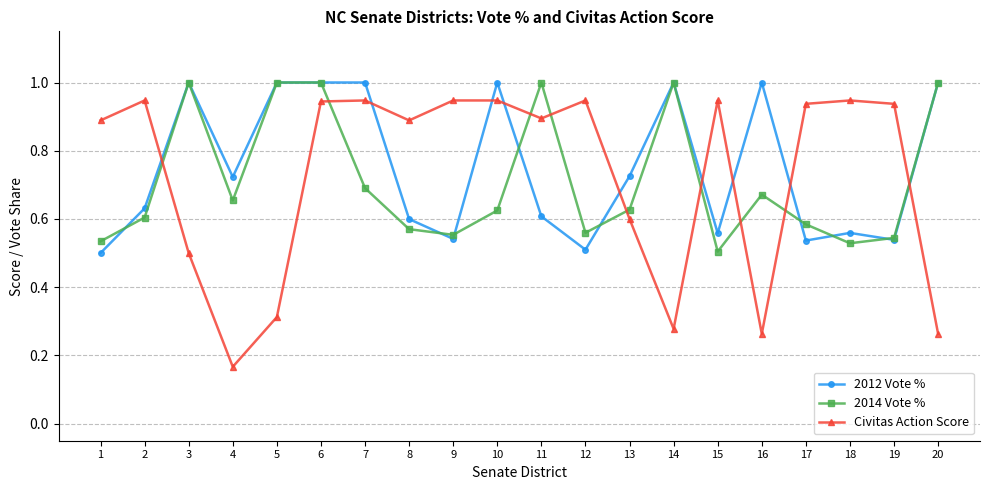

What is the maximum value for 2012 Vote %?

1.0